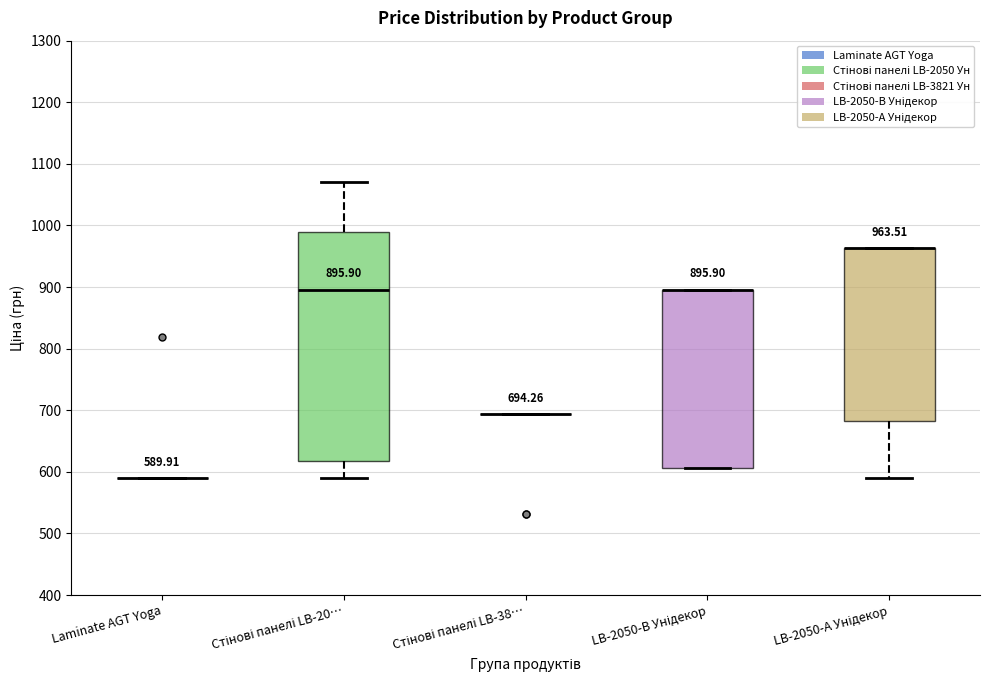

Which box is the tallest, from its lower edge to its upper edge?

Стінові панелі LB-20…